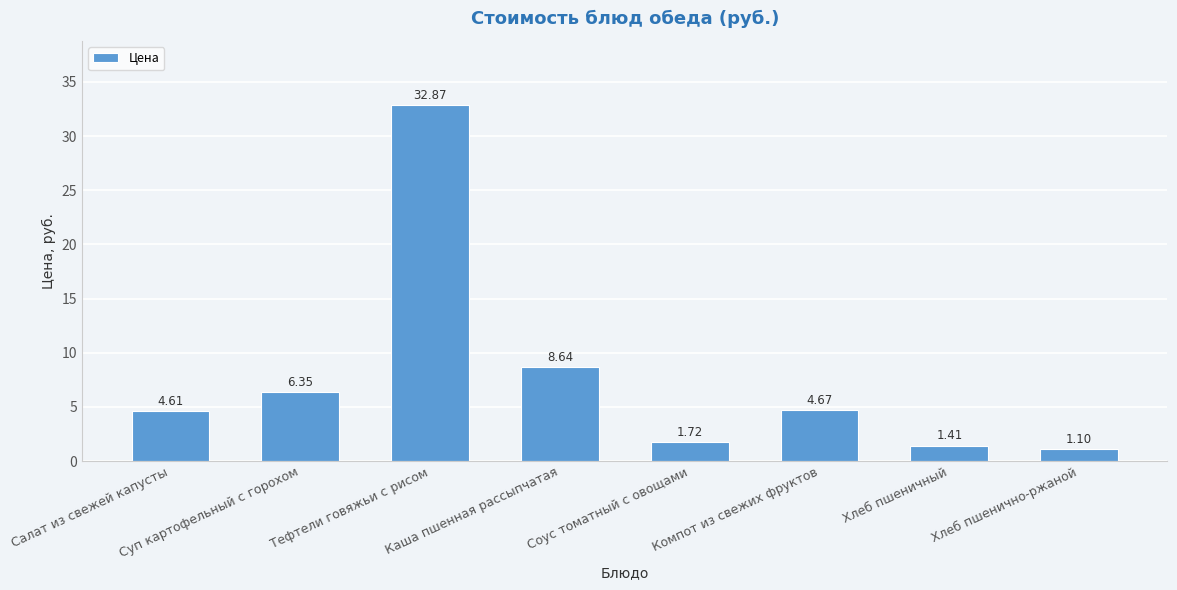

What is the sum of the values at Компот из свежих фруктов and Соус томатный с овощами?

6.4